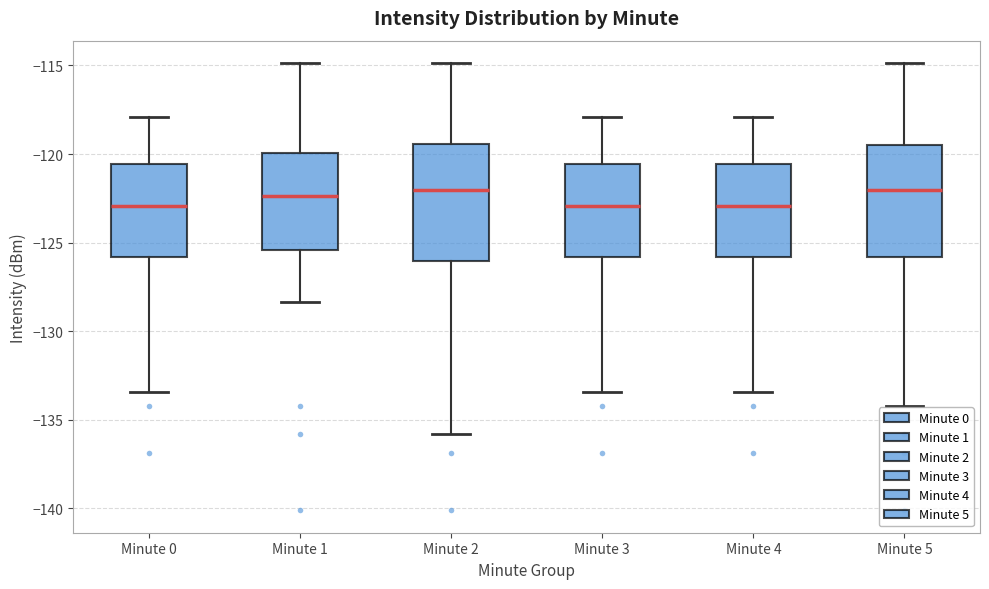

Where does the median line of the box for Minute 3 sit on the y-axis? The values are not printed on the chart, so give them approximately, as read against the axis.

-123.0